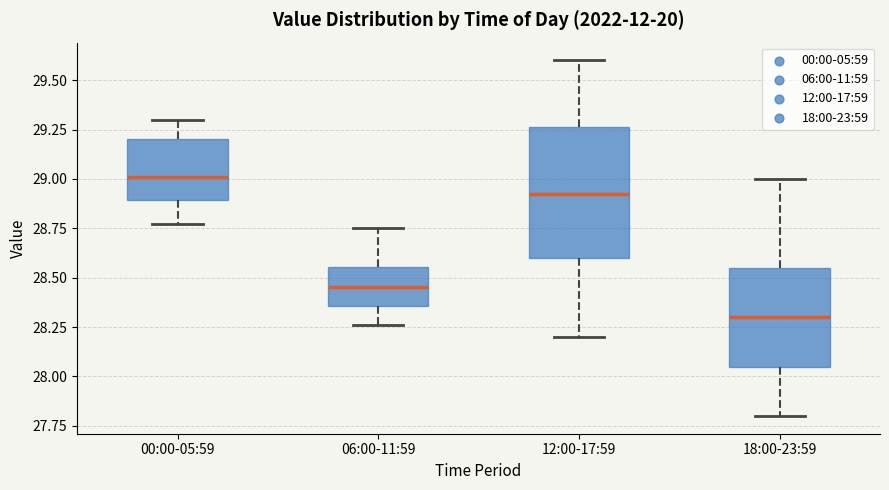

Reading left to right, transcribe this box plot: for each box, give where its median line is, the range the box spans, and where its two whiskers end, as read against the y-axis. The values are not printed on the chart, so give them approximately, as read against the axis.

00:00-05:59: median 29.00, box 28.90 to 29.20, whiskers 28.75 to 29.30
06:00-11:59: median 28.45, box 28.35 to 28.55, whiskers 28.25 to 28.75
12:00-17:59: median 28.95, box 28.60 to 29.25, whiskers 28.20 to 29.60
18:00-23:59: median 28.30, box 28.05 to 28.55, whiskers 27.80 to 29.00